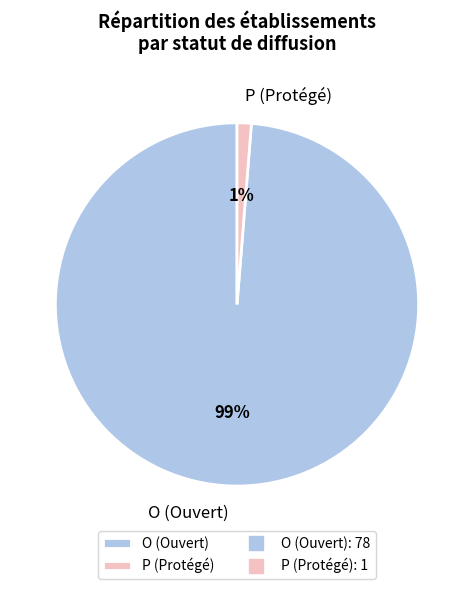

True or false: P (Protégé) accounts for 1% of the total.

True